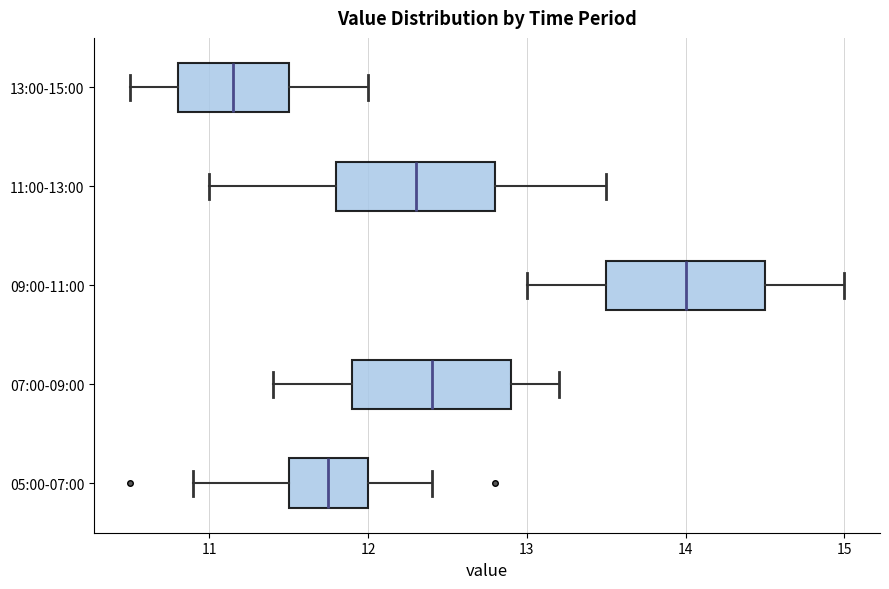

Where does the right whisker of the box for 05:00-07:00 end on the x-axis? The values are not printed on the chart, so give them approximately, as read against the axis.

12.4